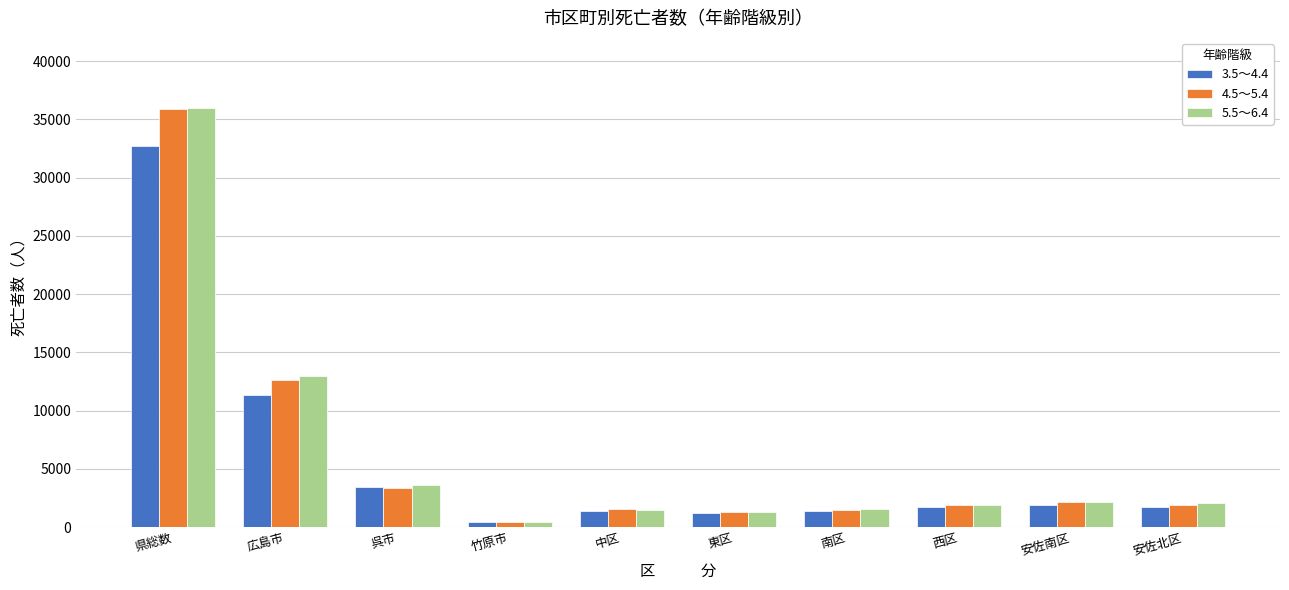

How many bars are there in total?

30